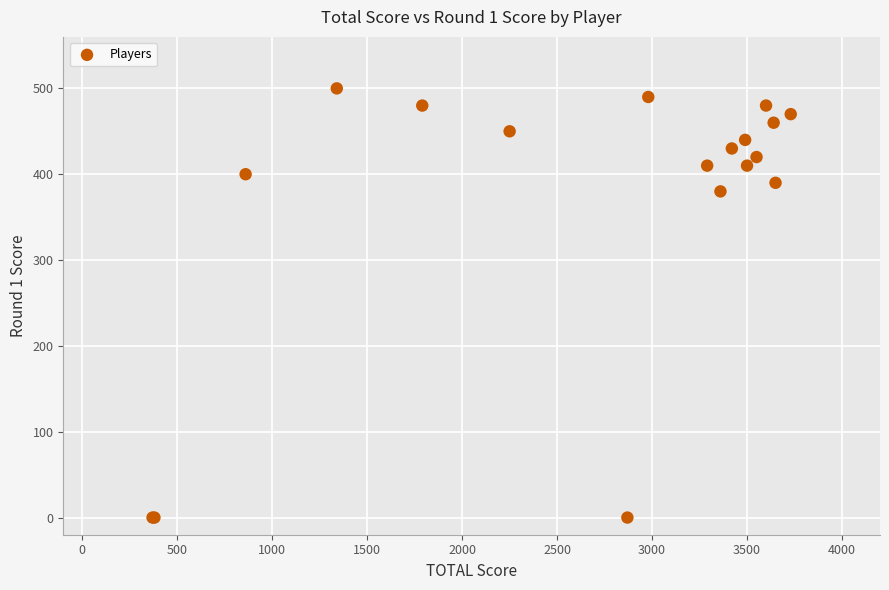

What Y value in the scatter plot is closest to 250?

380